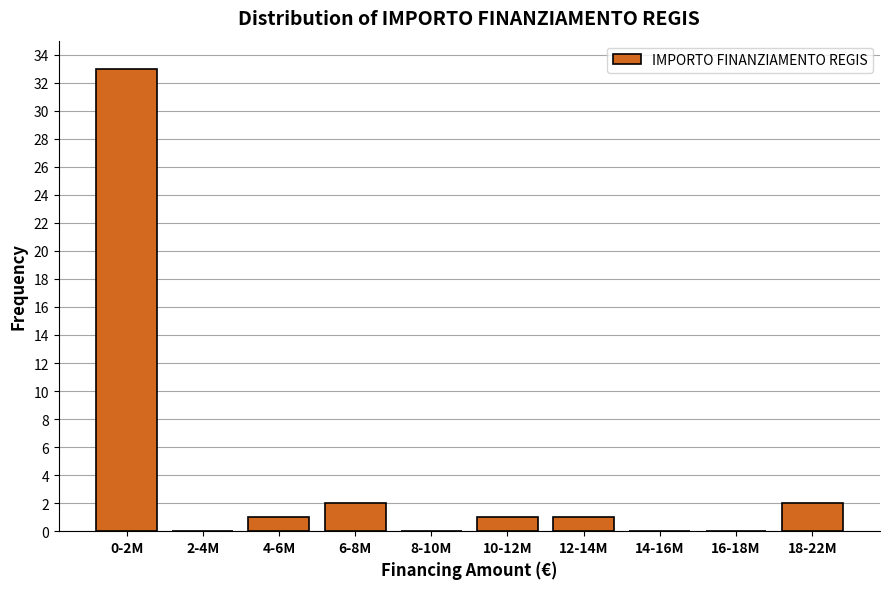

Reading left to right, extract all data points from this chart.

0-2M=33	2-4M=0	4-6M=1	6-8M=2	8-10M=0	10-12M=1	12-14M=1	14-16M=0	16-18M=0	18-22M=2